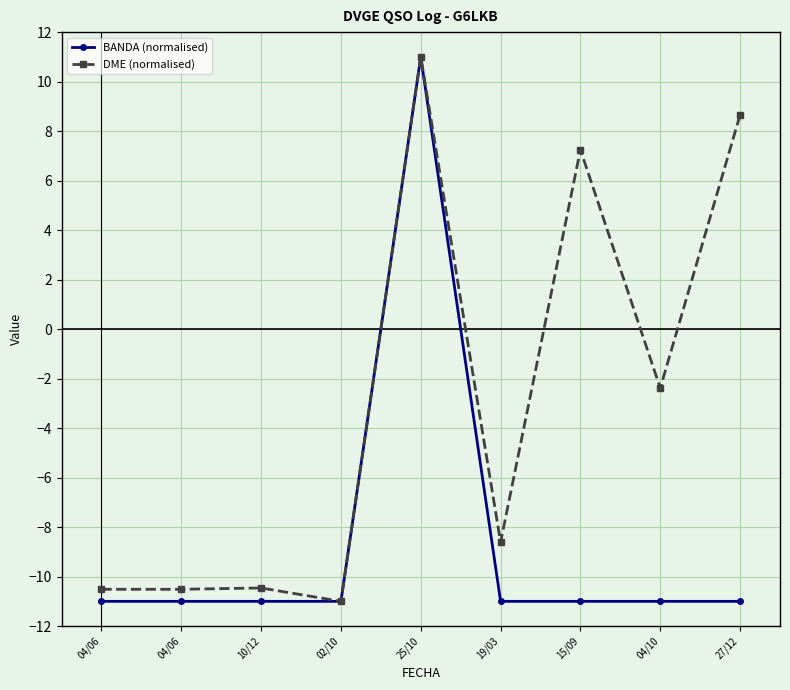

How many values in BANDA (normalised) are above zero?

1